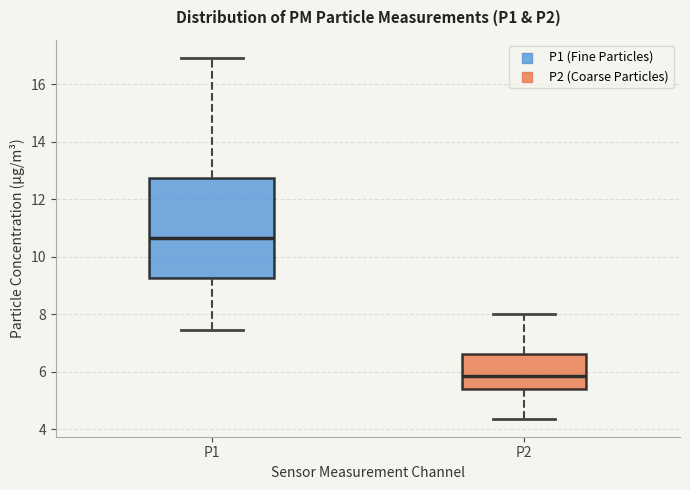

Which box has the highest median line?

P1